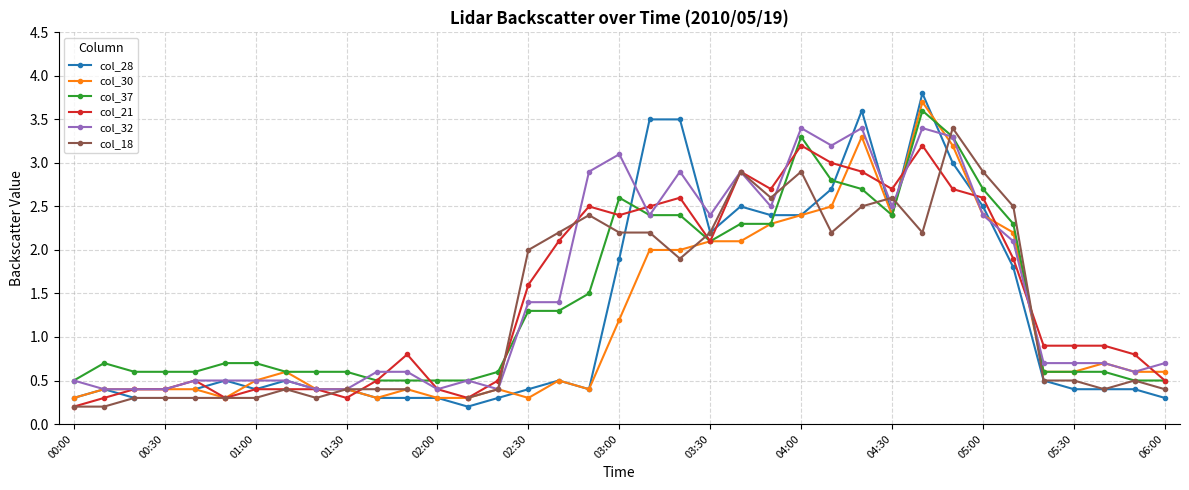

What is the average value of the col_21 series?

1.5